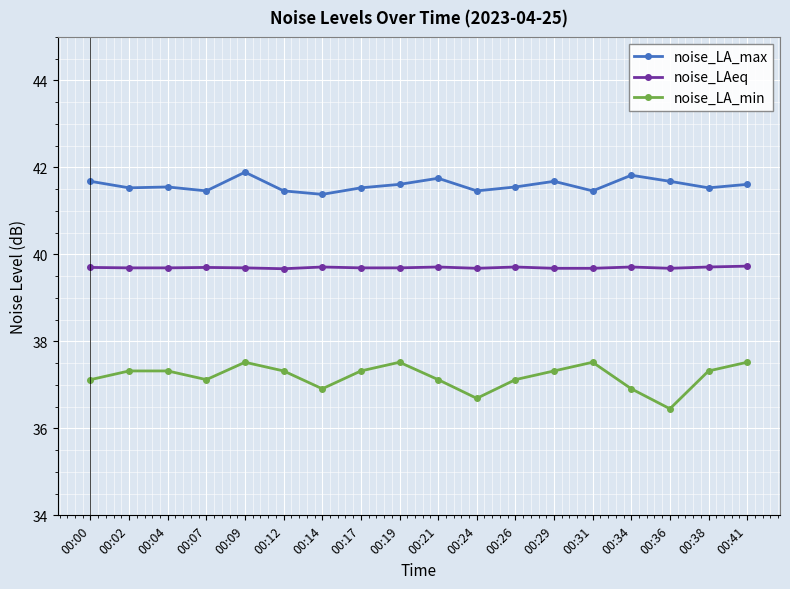

What is the difference between the highest and lowest values at 00:41?

4.1